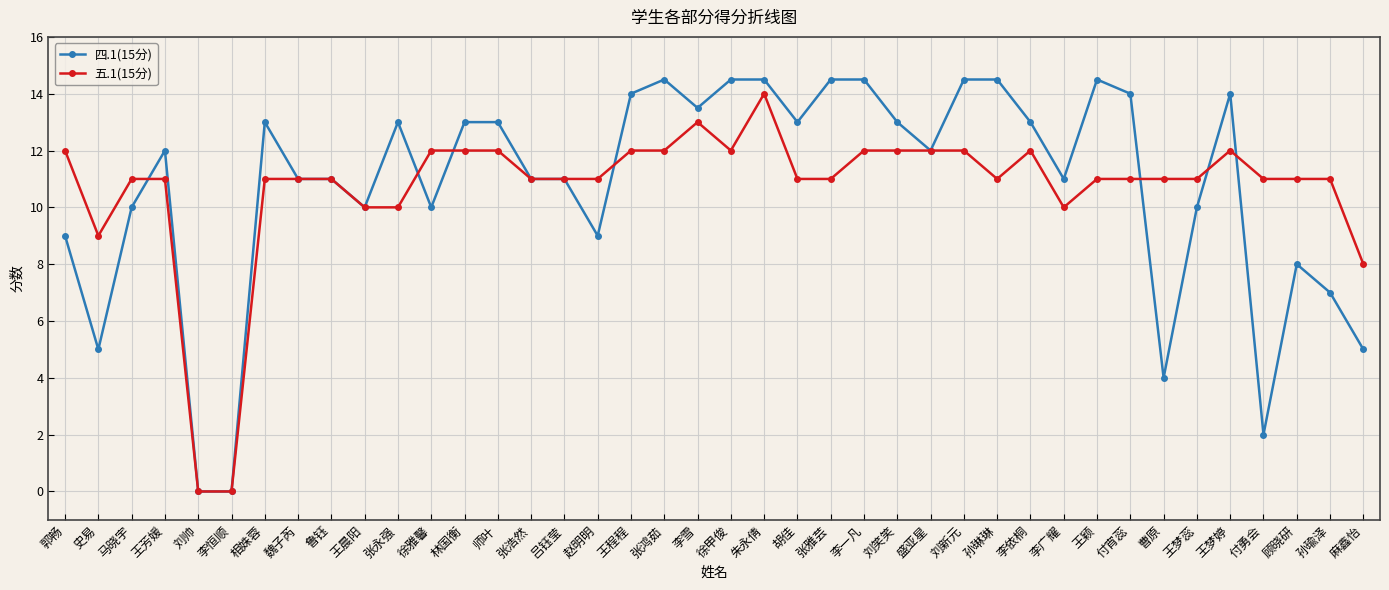

True or false: 四.1(15分) has a value of 22.8 at 胡佳.

False